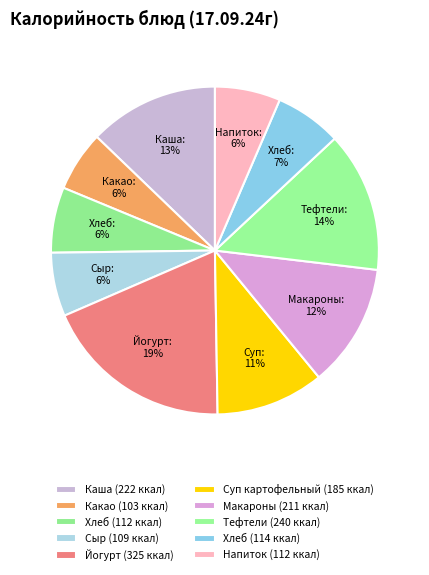

How many segments does this pie chart have?

10